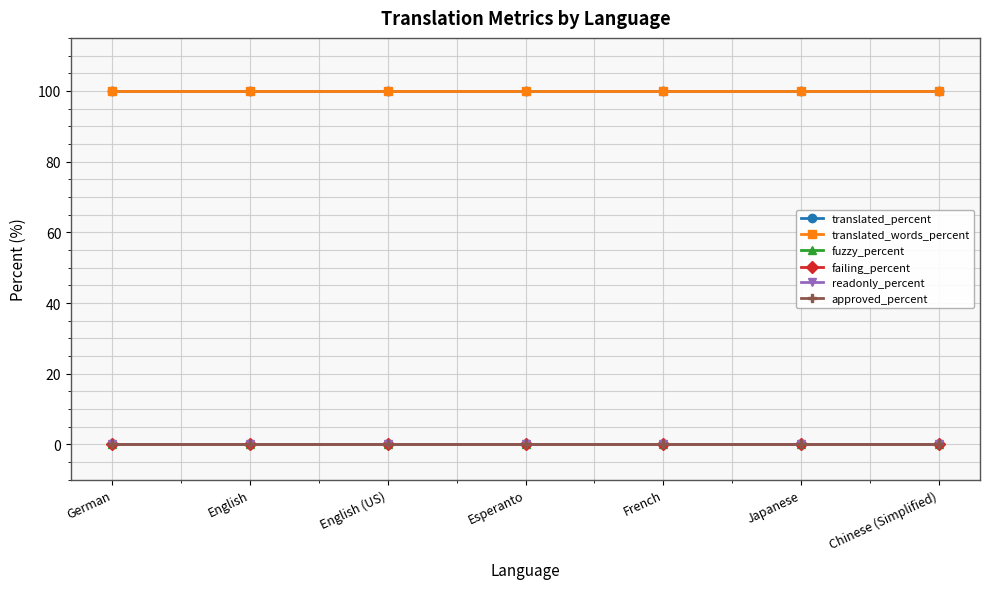

True or false: failing_percent and readonly_percent cross at least once.

False